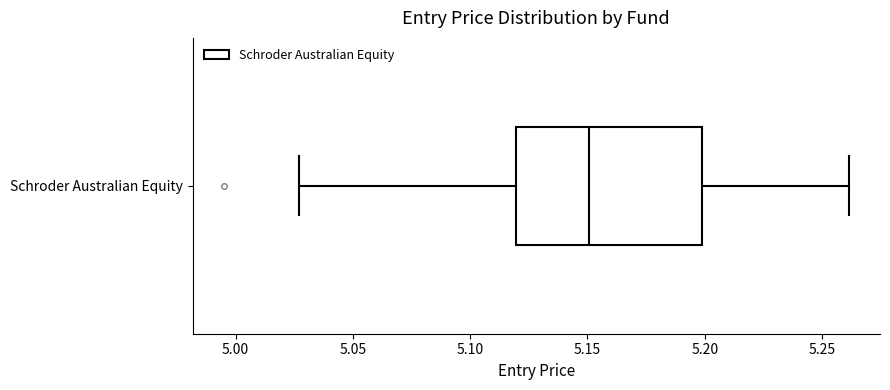

Transcribe this box plot: give where the median line is, the range the box spans, and where the two whiskers end, as read against the x-axis. The values are not printed on the chart, so give them approximately, as read against the axis.

median 5.150, box 5.120 to 5.200, whiskers 5.025 to 5.260